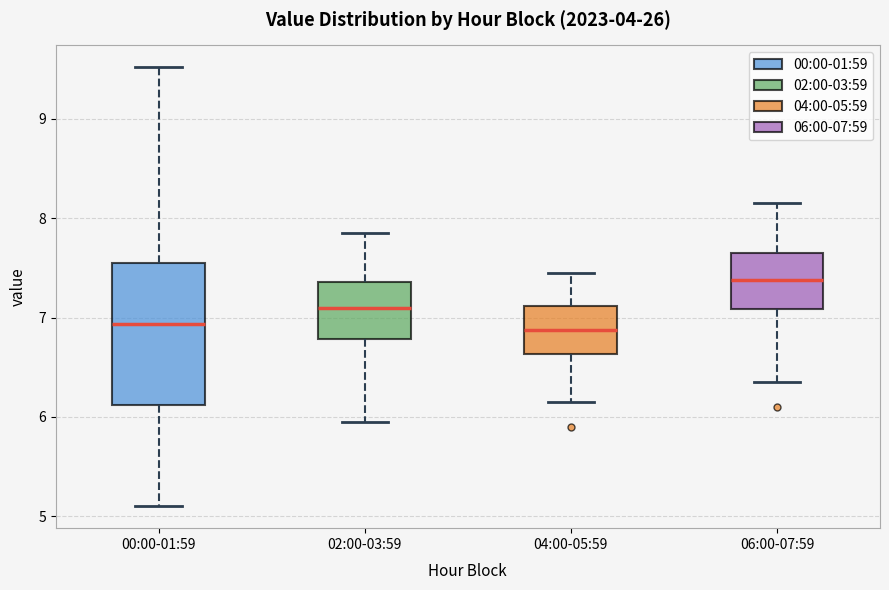

Reading left to right, read every box against the y-axis: the position of its median line, the range the box covers, and the ends of its whiskers. The values are not printed on the chart, so give them approximately, as read against the axis.

00:00-01:59: median 6.9, box 6.1 to 7.6, whiskers 5.1 to 9.5
02:00-03:59: median 7.1, box 6.8 to 7.4, whiskers 6.0 to 7.9
04:00-05:59: median 6.9, box 6.6 to 7.1, whiskers 6.2 to 7.5
06:00-07:59: median 7.4, box 7.1 to 7.7, whiskers 6.4 to 8.2